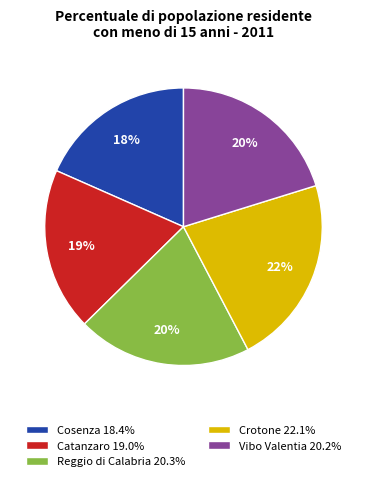

Count the number of slices in the pie.

5